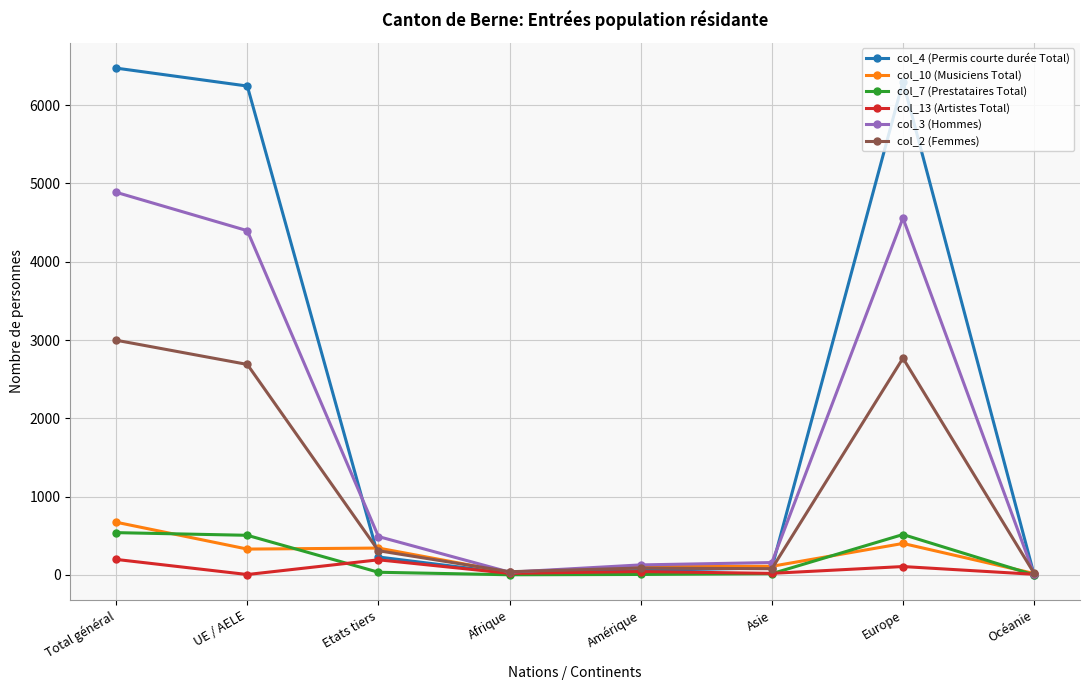

Which series has the widest spread of values?

col_4 (Permis courte durée Total)